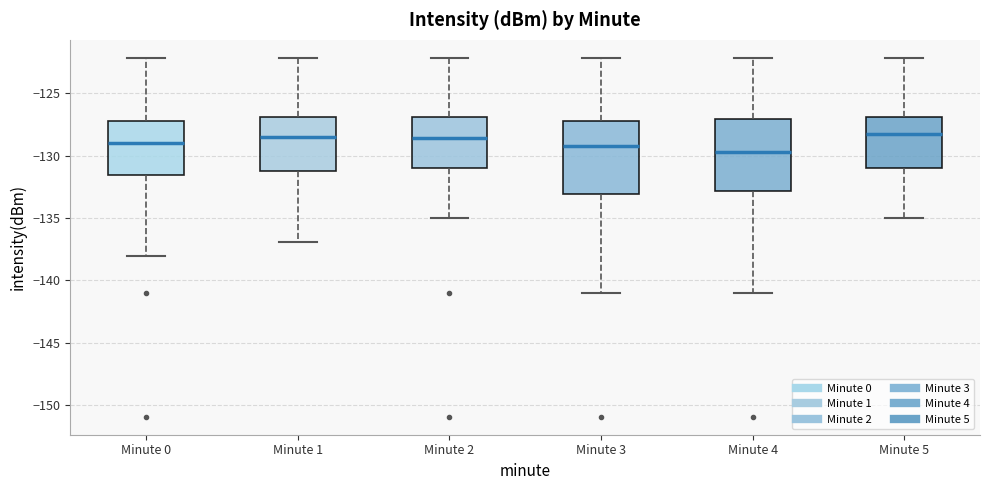

Reading left to right, transcribe this box plot: for each box, give where its median line is, the range the box spans, and where its two whiskers end, as read against the y-axis. The values are not printed on the chart, so give them approximately, as read against the axis.

Minute 0: median -129.0, box -131.5 to -127.0, whiskers -138.0 to -122.0
Minute 1: median -128.5, box -131.0 to -127.0, whiskers -137.0 to -122.0
Minute 2: median -128.5, box -131.0 to -127.0, whiskers -135.0 to -122.0
Minute 3: median -129.5, box -133.0 to -127.0, whiskers -141.0 to -122.0
Minute 4: median -129.5, box -133.0 to -127.0, whiskers -141.0 to -122.0
Minute 5: median -128.5, box -131.0 to -127.0, whiskers -135.0 to -122.0